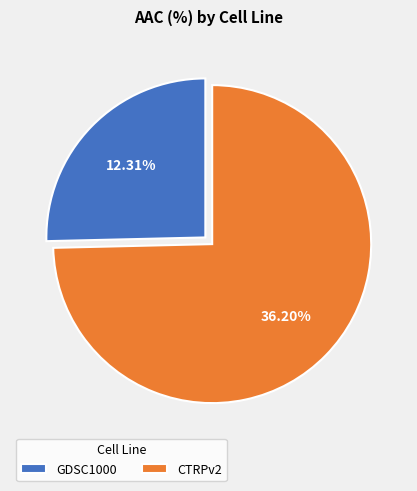

How much of the chart is everything except CTRPv2?

25.4%